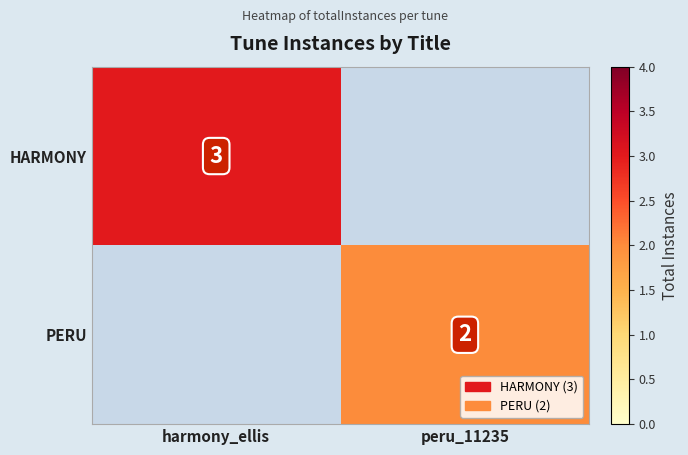

What is the total value across all series at peru_11235?

2